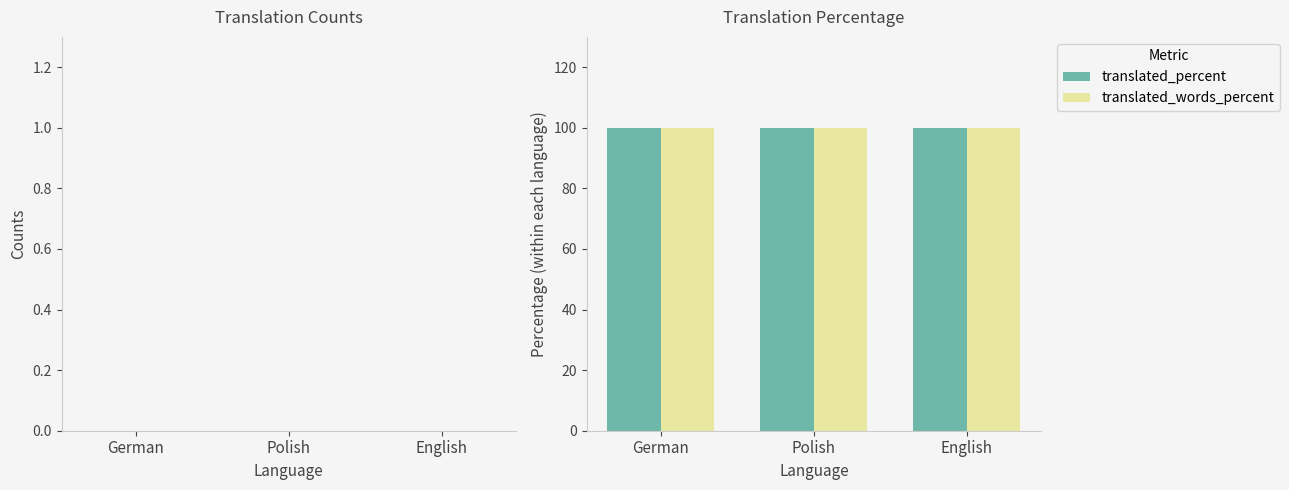

Rank the categories by translated value from highest to lowest.

German, Polish, English